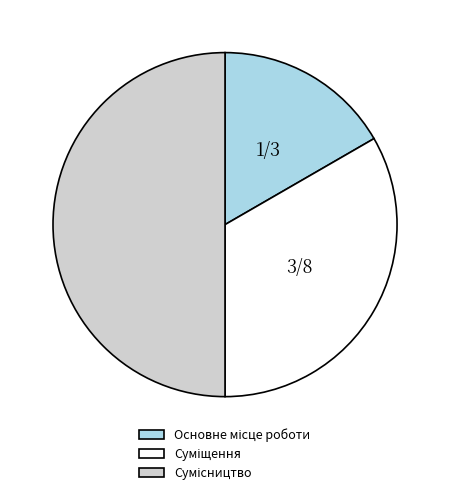

How many slices are in this pie chart?

3